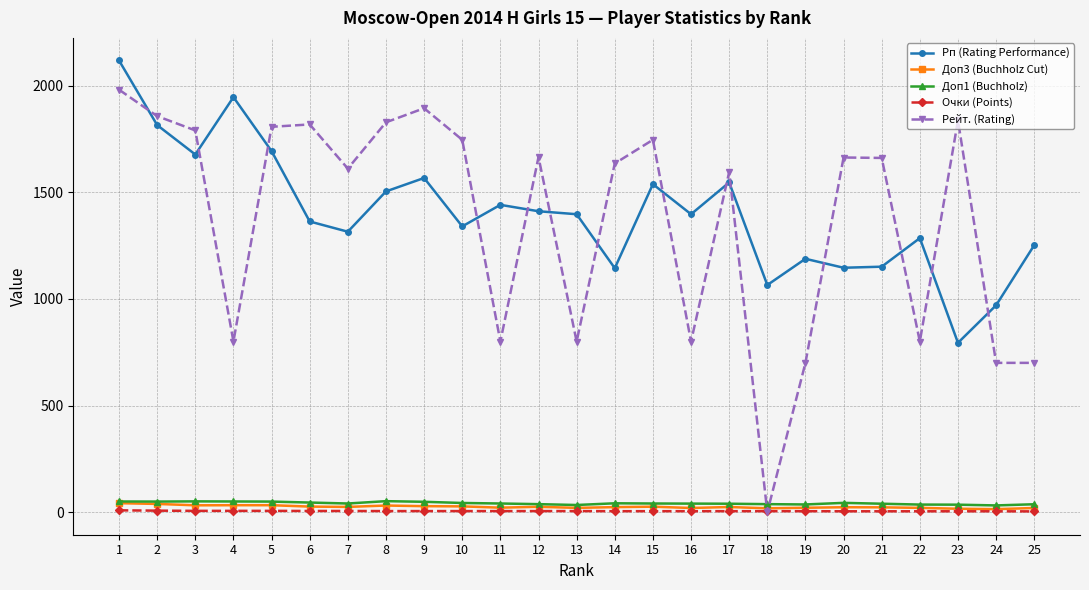

How many intersections are there between Рп (Rating Performance) and Рейт. (Rating)?

14